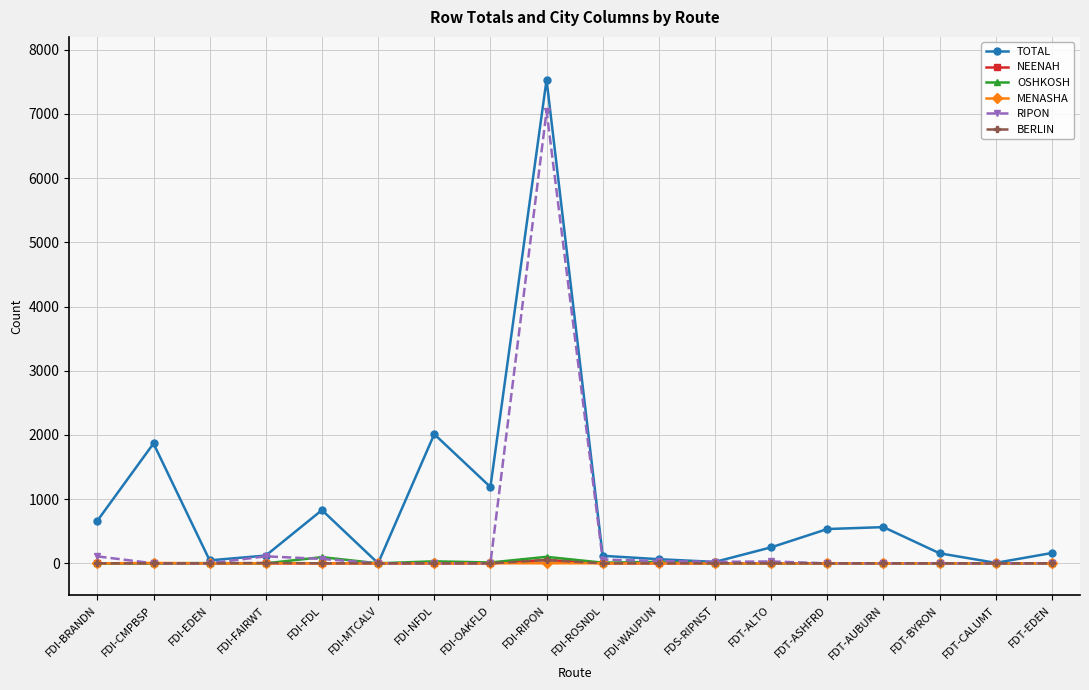

What is the sum of the TOTAL values at FDI-MTCALV and FDT-CALUMT?

8